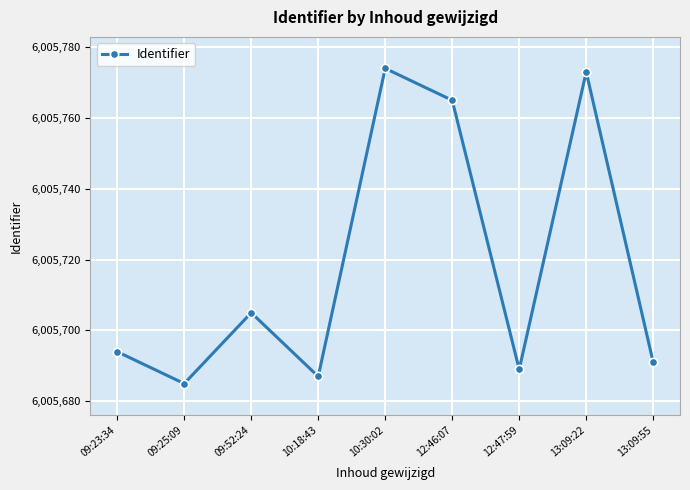

Is this an area chart (filled region under the line)?

No